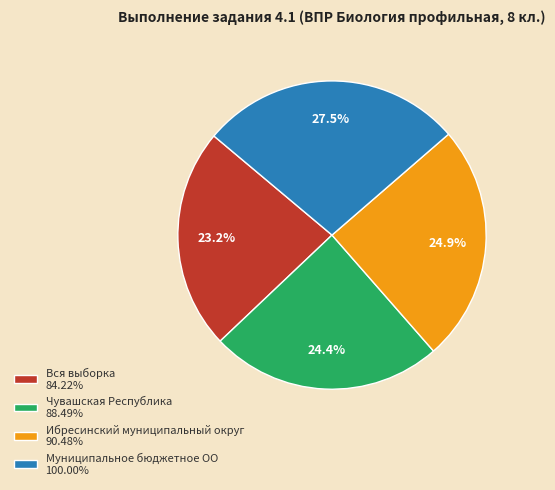

How many slices are in this pie chart?

4